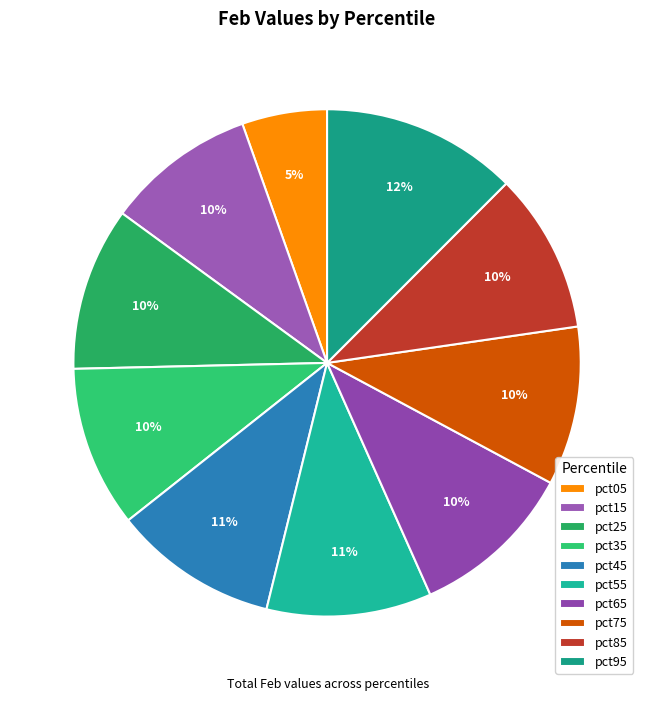

Which slice is the smallest?

pct05